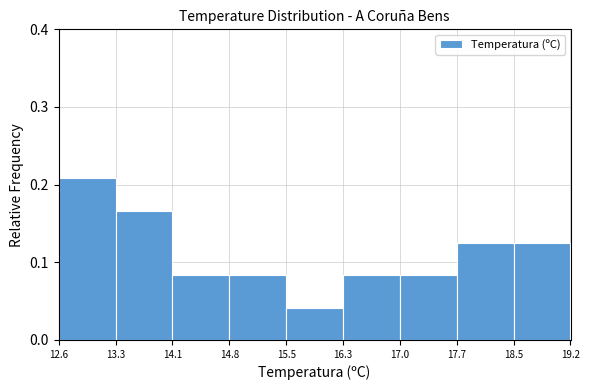

What is the height of the bar covering 16.3 to 17.0 on the x-axis? The values are not printed on the chart, so give them approximately, as read against the axis.

0.08